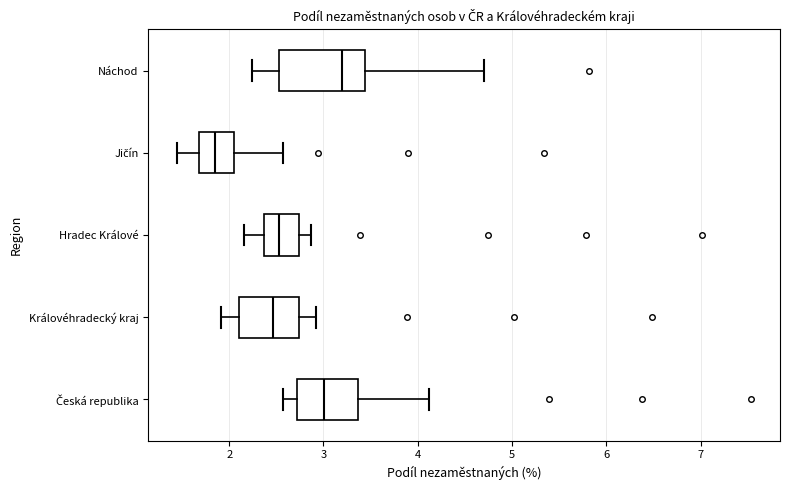

Where is the right edge of the box for Česká republika on the x-axis? The values are not printed on the chart, so give them approximately, as read against the axis.

3.4